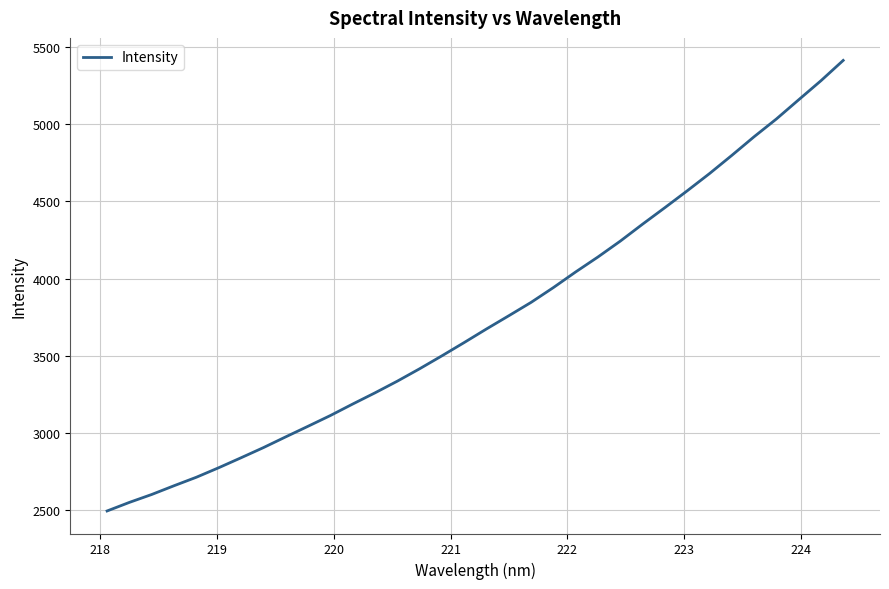

What is the difference between the maximum and minimum values?

2917.4